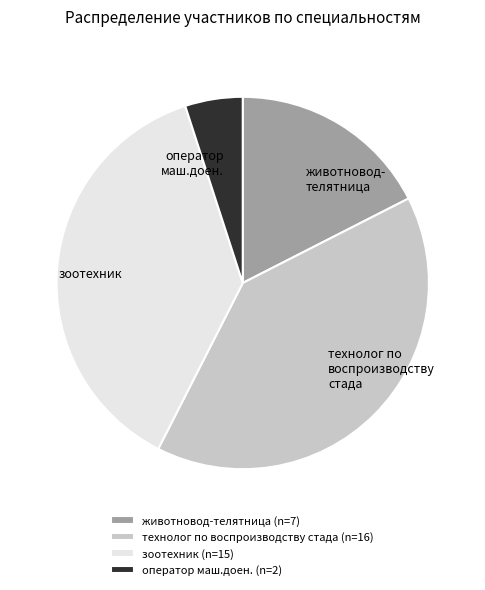

Does оператор маш.доен. account for over 50% of the chart?

No